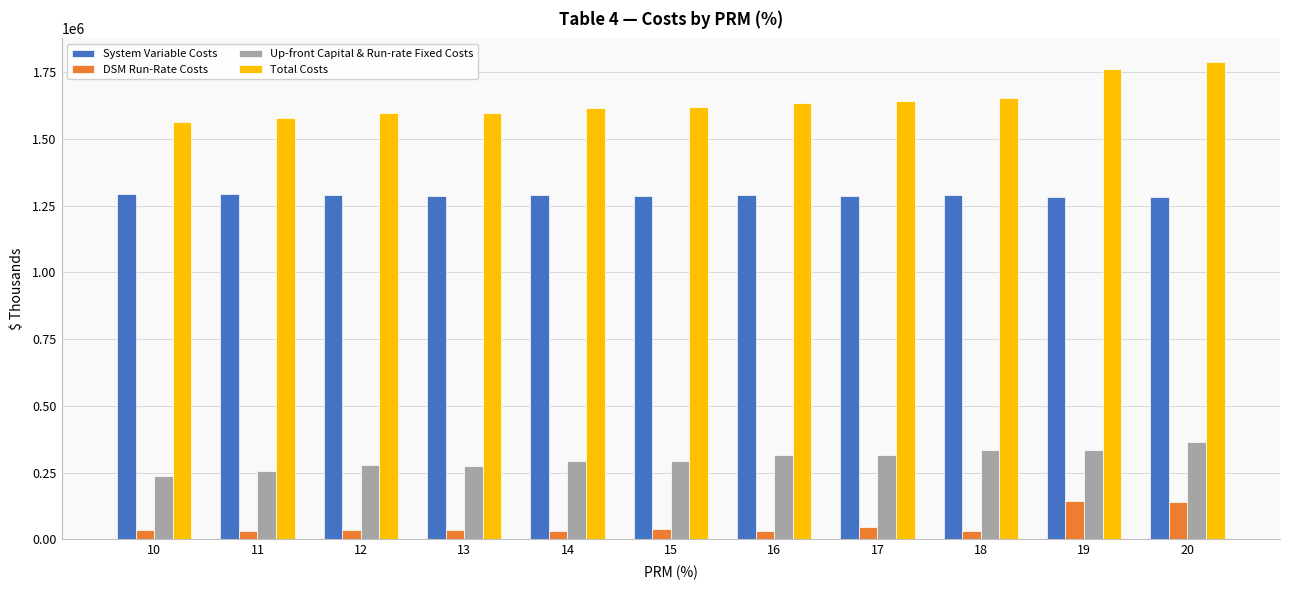

Rank the series at 13 from lowest to highest value.

DSM Run-Rate Costs, Up-front Capital & Run-rate Fixed Costs, System Variable Costs, Total Costs